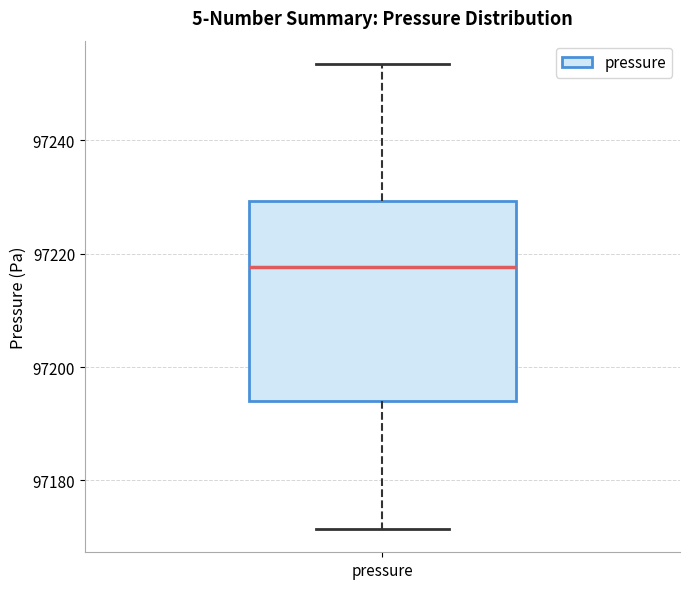

Where is the upper edge of the box for pressure on the y-axis? The values are not printed on the chart, so give them approximately, as read against the axis.

97230